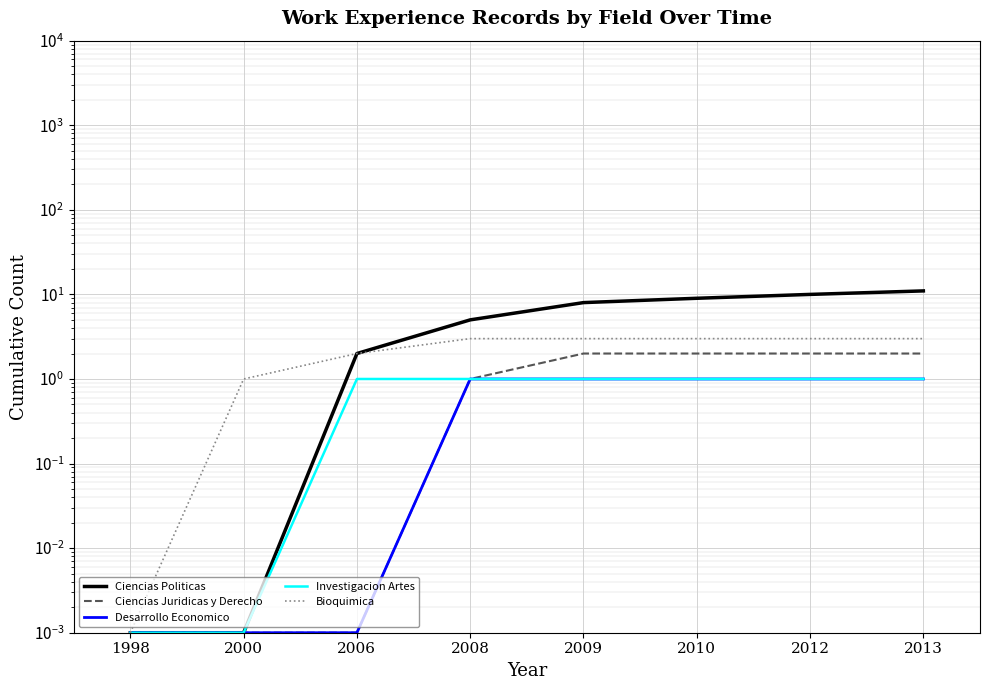

List the labels in order of Bioquimica value, smallest first.

1998, 2000, 2006, 2008, 2009, 2010, 2012, 2013